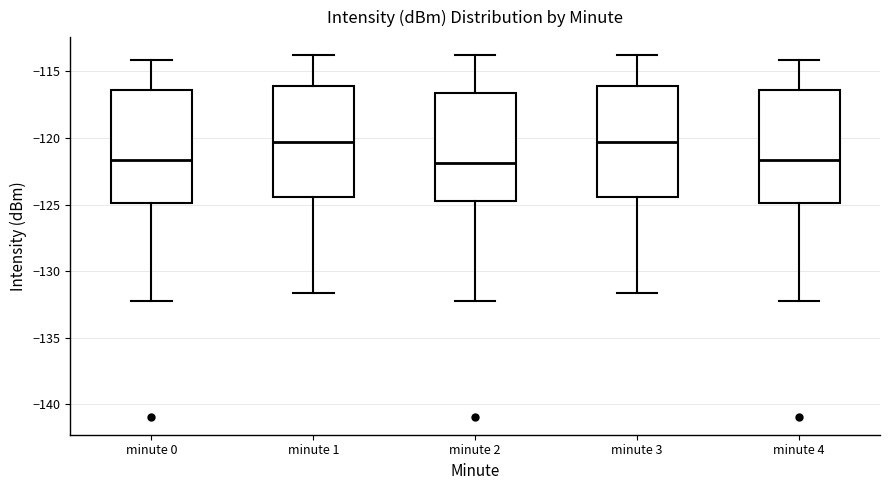

Reading left to right, transcribe this box plot: for each box, give where its median line is, the range the box spans, and where its two whiskers end, as read against the y-axis. The values are not printed on the chart, so give them approximately, as read against the axis.

minute 0: median -121.5, box -125.0 to -116.5, whiskers -132.0 to -114.0
minute 1: median -120.5, box -124.5 to -116.0, whiskers -131.5 to -114.0
minute 2: median -122.0, box -125.0 to -116.5, whiskers -132.0 to -114.0
minute 3: median -120.5, box -124.5 to -116.0, whiskers -131.5 to -114.0
minute 4: median -121.5, box -125.0 to -116.5, whiskers -132.0 to -114.0